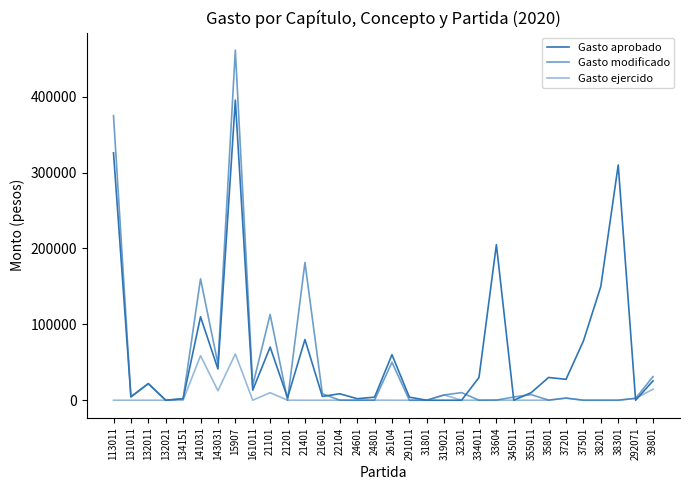

Is this an area chart (filled region under the line)?

No